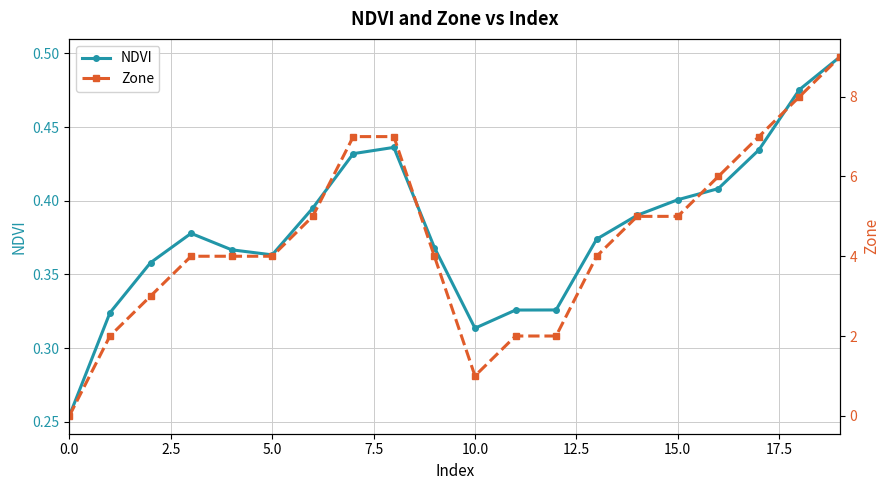

Reading left to right, list all the values displayed in this chart.

NDVI: 0.3	0.3	0.4	0.4	0.4	0.4	0.4	0.4	0.4	0.4	0.3	0.3	0.3	0.4	0.4	0.4	0.4	0.4	0.5	0.5
Zone: 0.0	2.0	3.0	4.0	4.0	4.0	5.0	7.0	7.0	4.0	1.0	2.0	2.0	4.0	5.0	5.0	6.0	7.0	8.0	9.0